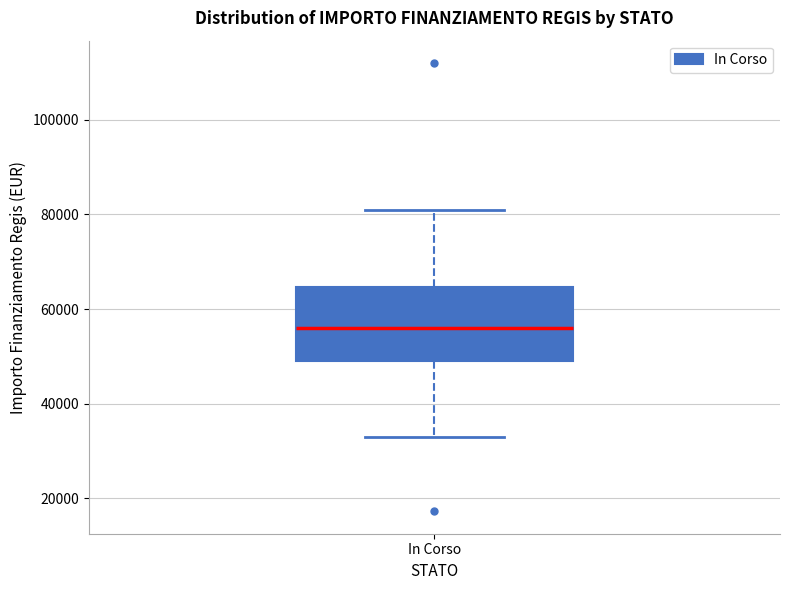

Transcribe this box plot: give where the median line is, the range the box spans, and where the two whiskers end, as read against the y-axis. The values are not printed on the chart, so give them approximately, as read against the axis.

median 56000, box 50000 to 64000, whiskers 32000 to 80000